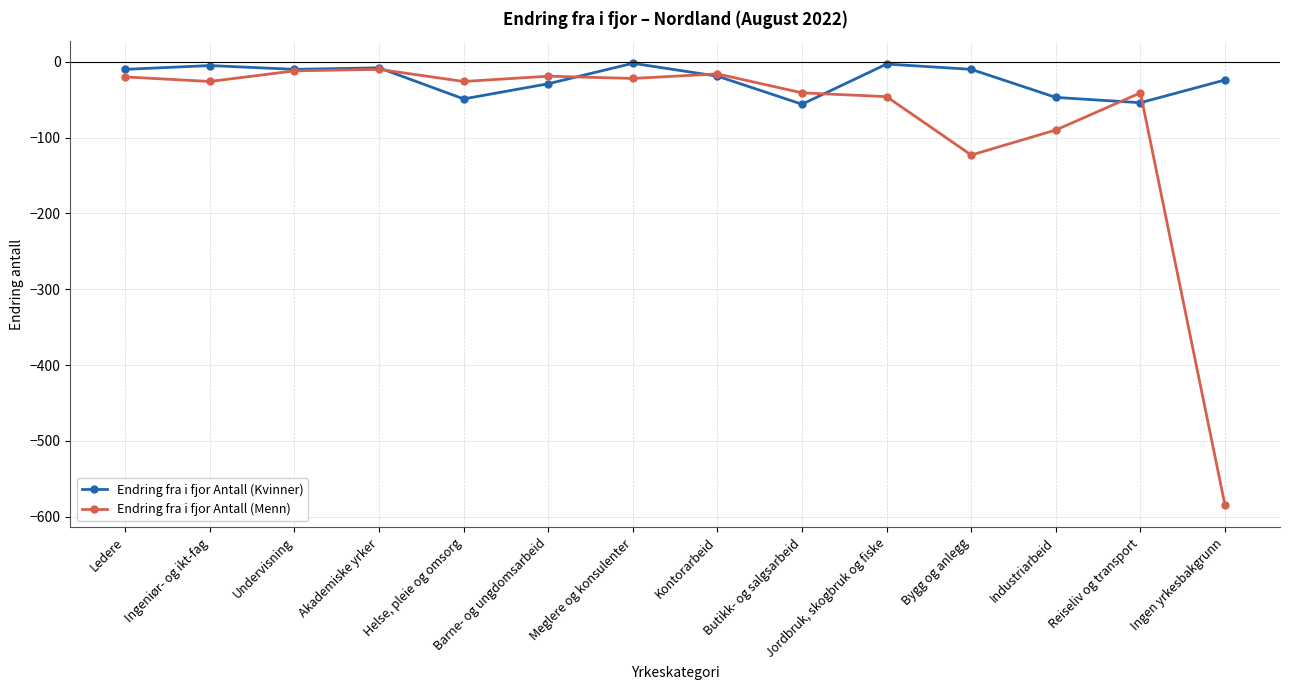

What is the sum of the Endring fra i fjor Antall (Menn) values at Reiseliv og transport and Industriarbeid?

-131